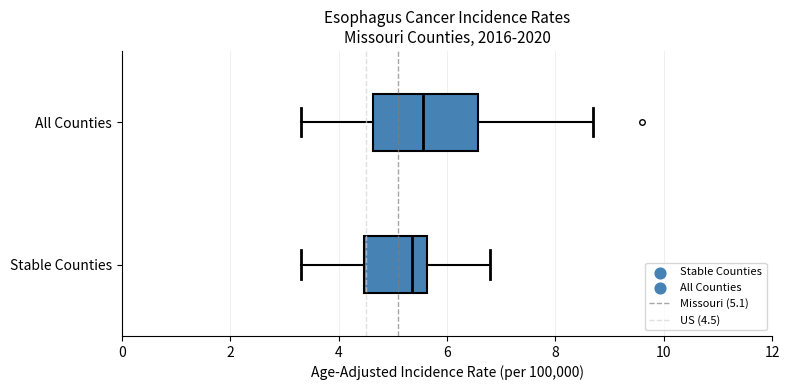

Comparing the boxes themselves (not the whiskers), which one is the widest?

All Counties